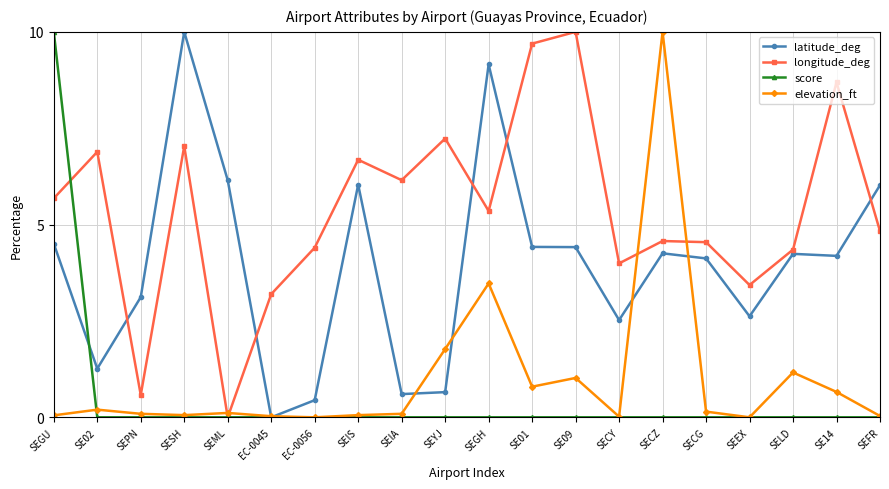

At SE01, list the series in order from largest to smallest.

longitude_deg, latitude_deg, elevation_ft, score